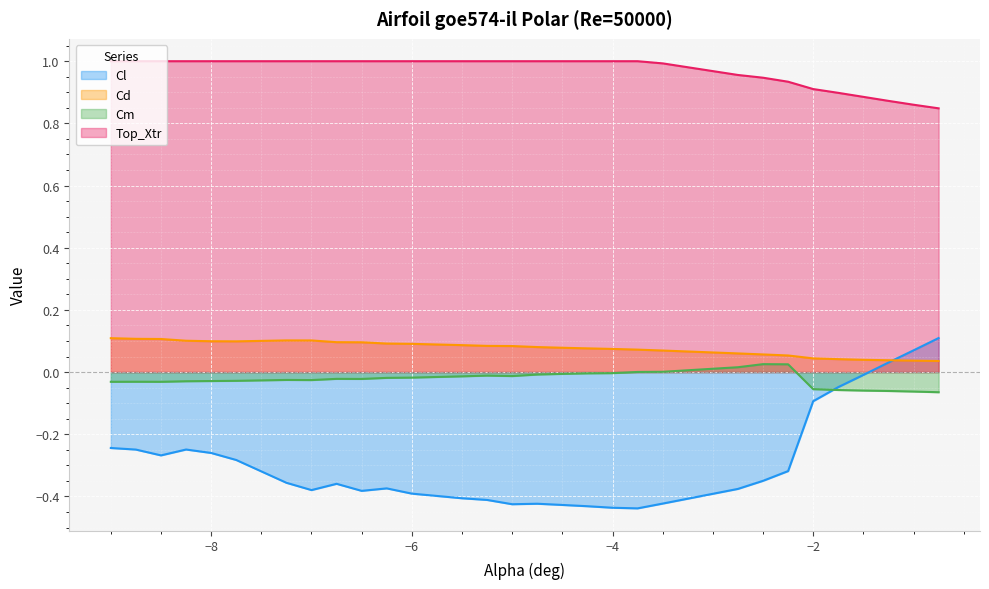

Which series has the widest spread of values?

Cl